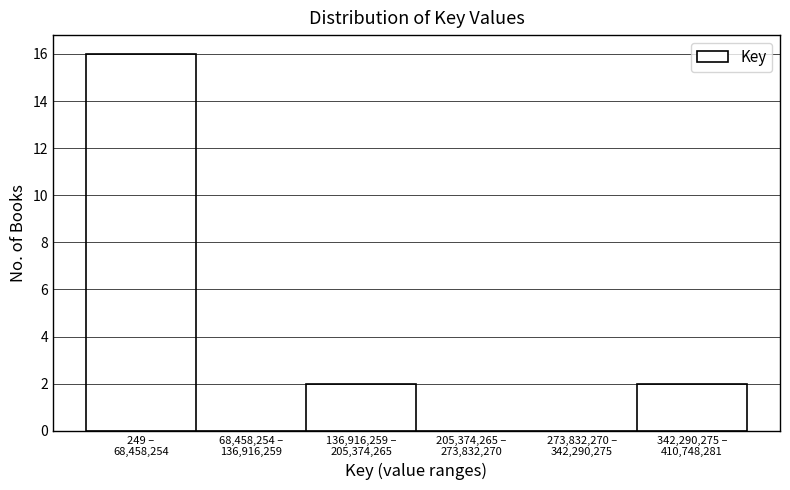

What is the maximum value shown in the chart?

16